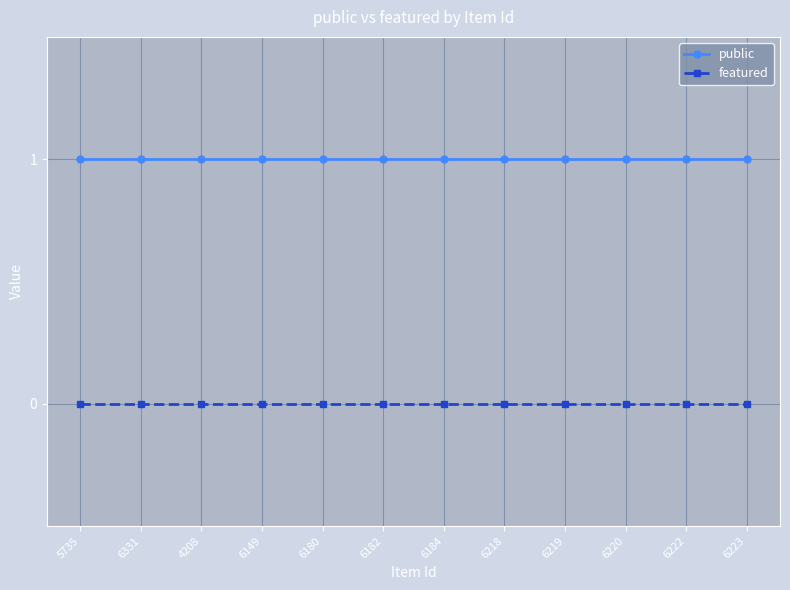

The value of public at 6331 is 1. True or false?

True